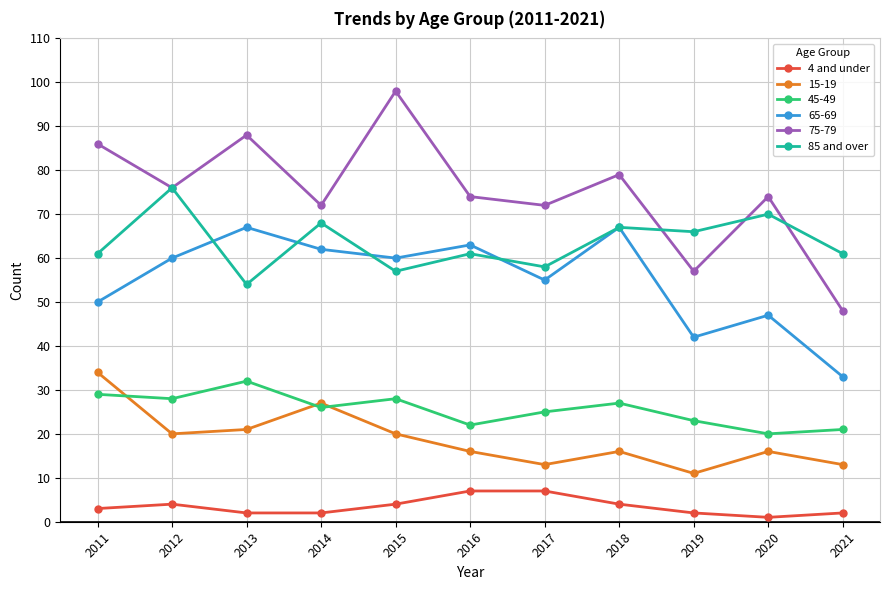

Which series has the widest spread of values?

75-79